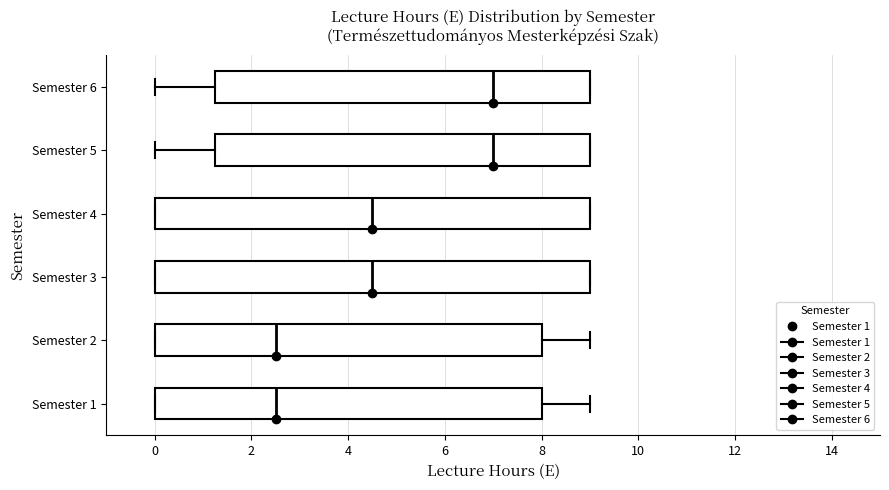

Reading bottom to top, transcribe this box plot: for each box, give where its median line is, the range the box spans, and where its two whiskers end, as read against the x-axis. The values are not printed on the chart, so give them approximately, as read against the axis.

Semester 1: median 2.6, box 0.0 to 8.0, whiskers 0.0 to 9.0
Semester 2: median 2.6, box 0.0 to 8.0, whiskers 0.0 to 9.0
Semester 3: median 4.6, box 0.0 to 9.0, whiskers 0.0 to 9.0
Semester 4: median 4.6, box 0.0 to 9.0, whiskers 0.0 to 9.0
Semester 5: median 7.0, box 1.2 to 9.0, whiskers 0.0 to 9.0
Semester 6: median 7.0, box 1.2 to 9.0, whiskers 0.0 to 9.0